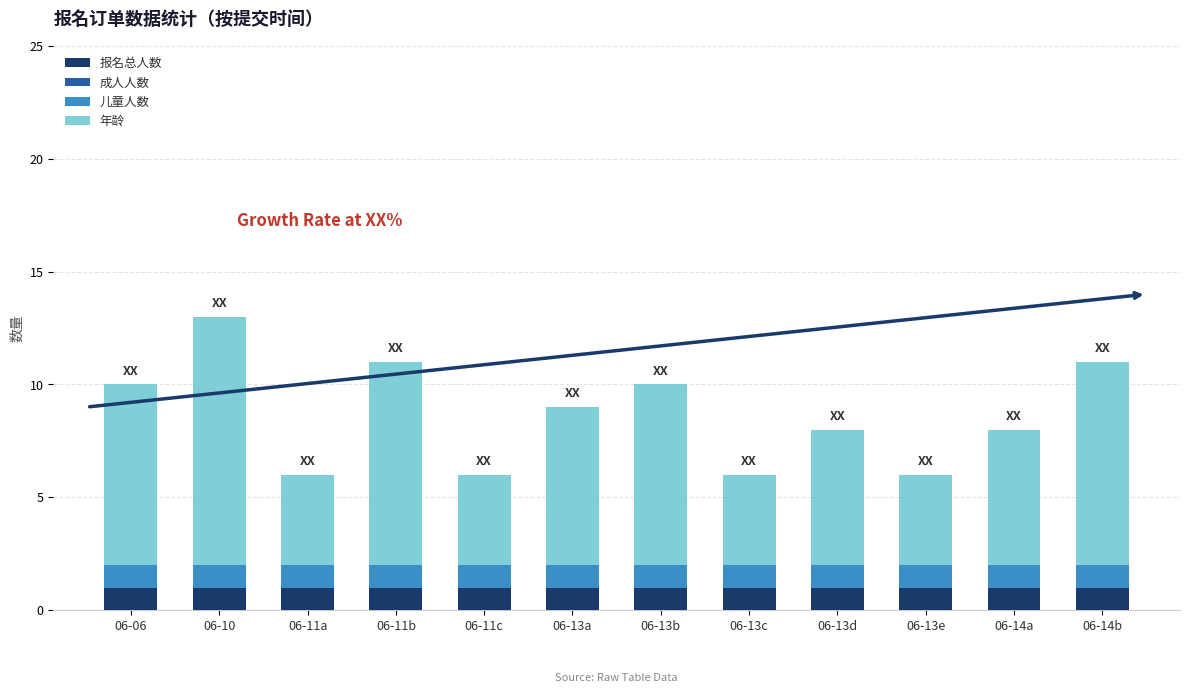

What is the average value of the 报名总人数 series?

1